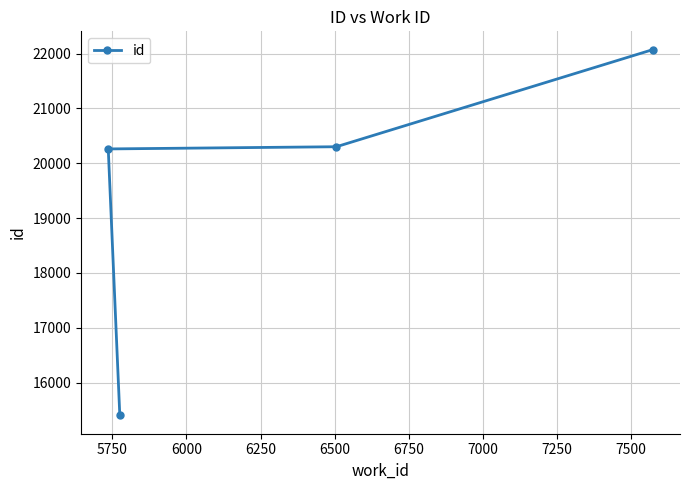

What is the sum of all values?

78035